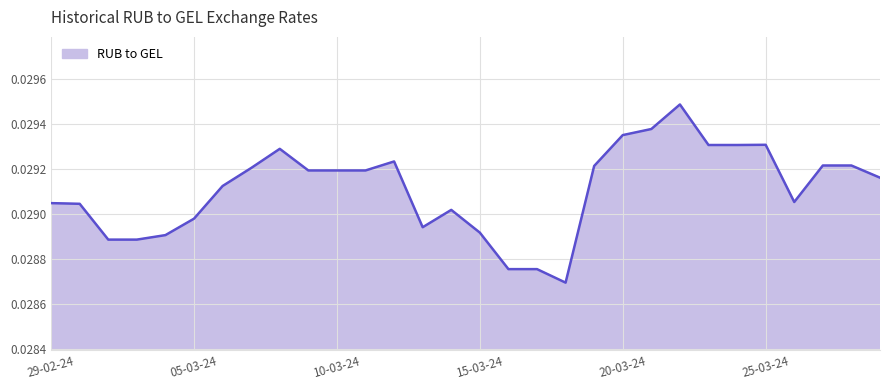

Does the chart display data point markers on the line(s)?

No